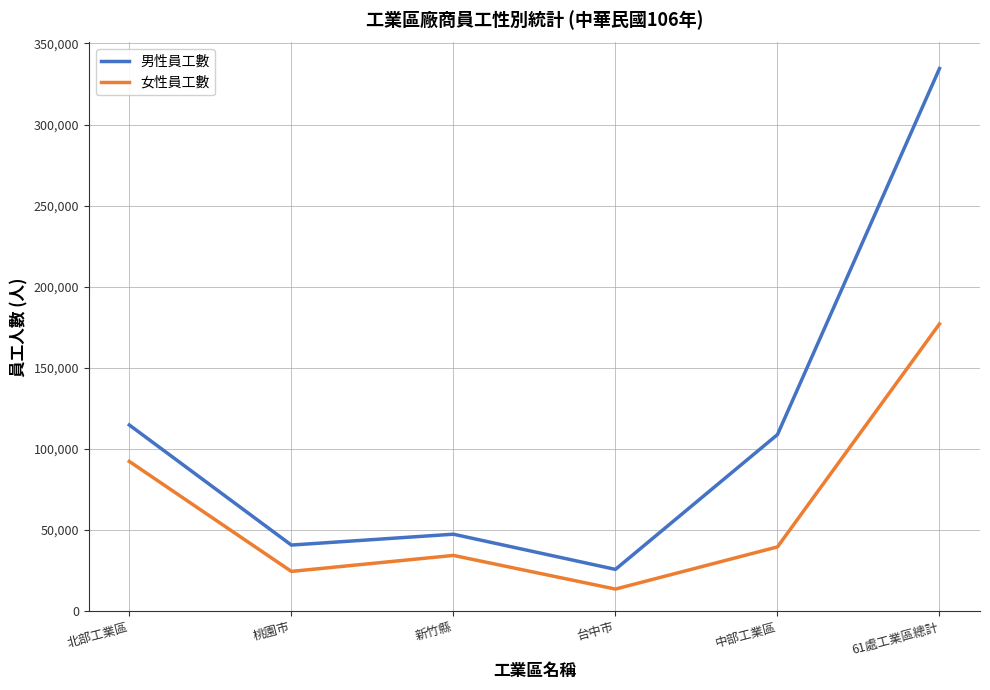

Is this an area chart (filled region under the line)?

No